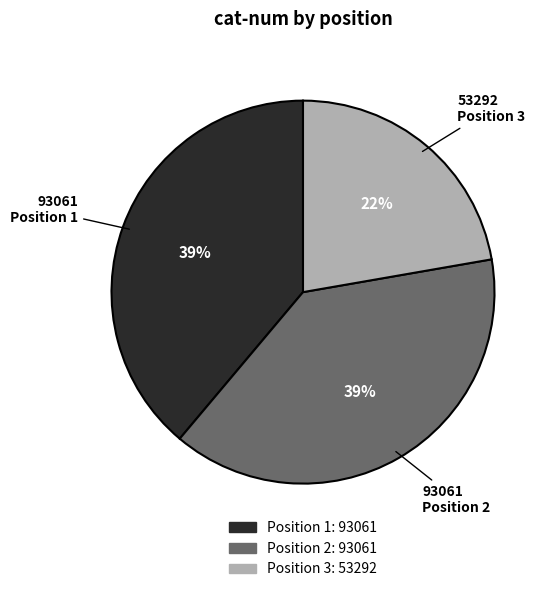

To the nearest percent, what is the average slice percentage?

33%